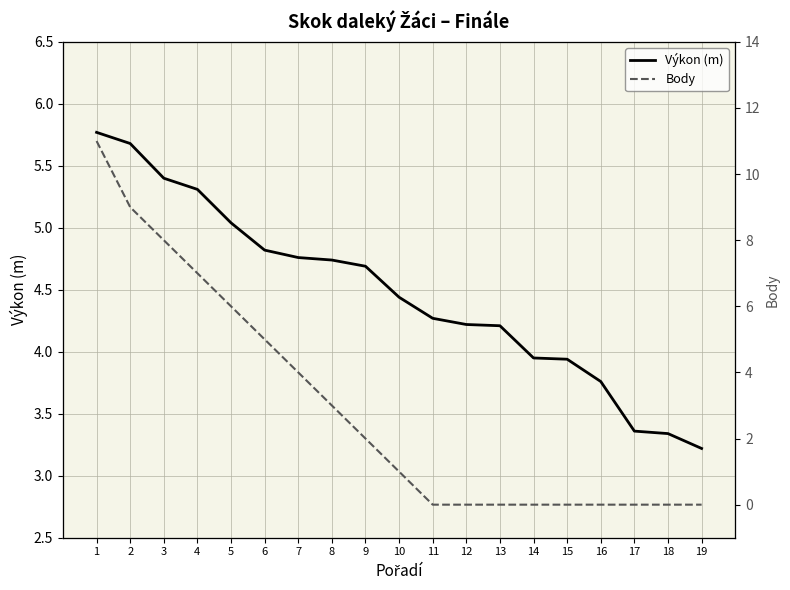

What is the difference between the Výkon (m) values at 19 and 17?

0.1